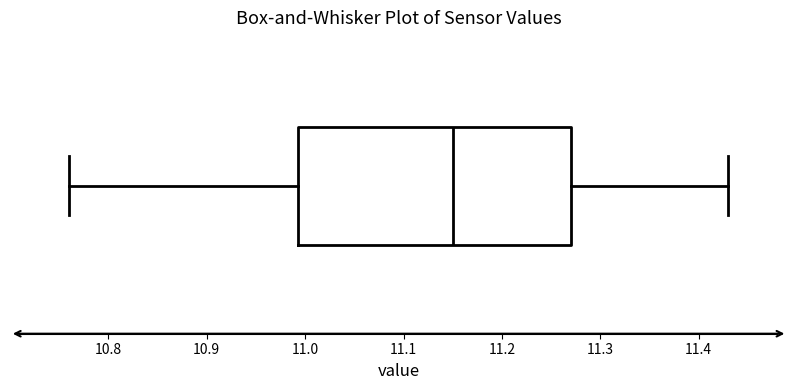

Transcribe this box plot: give where the median line is, the range the box spans, and where the two whiskers end, as read against the x-axis. The values are not printed on the chart, so give them approximately, as read against the axis.

median 11.15, box 10.99 to 11.27, whiskers 10.76 to 11.43